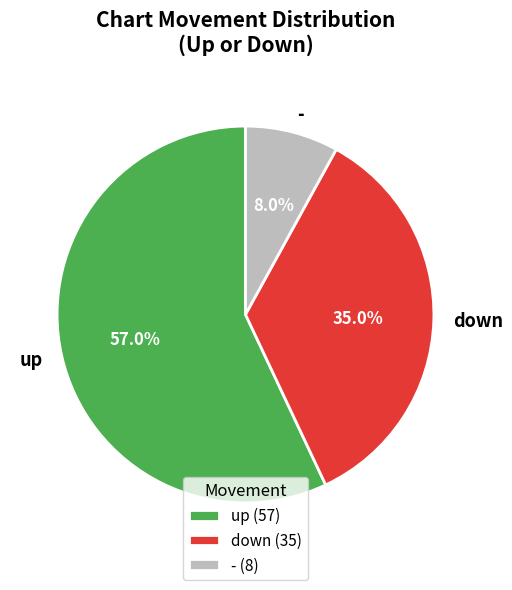

Is - the majority of the pie?

No